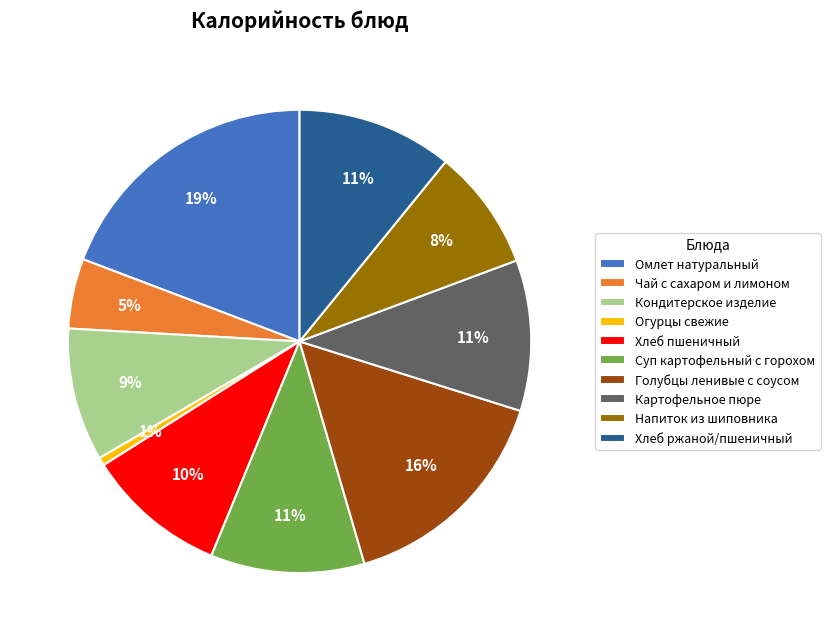

Which slice is the smallest?

Огурцы свежие